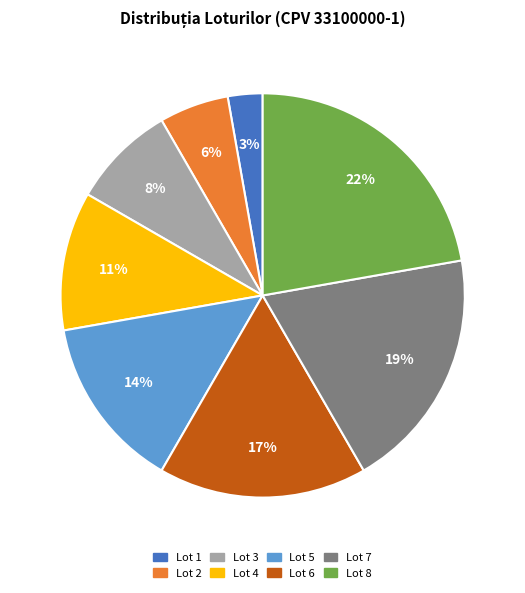

To the nearest percent, what is the difference between the largest and smallest slice percentages?

19%